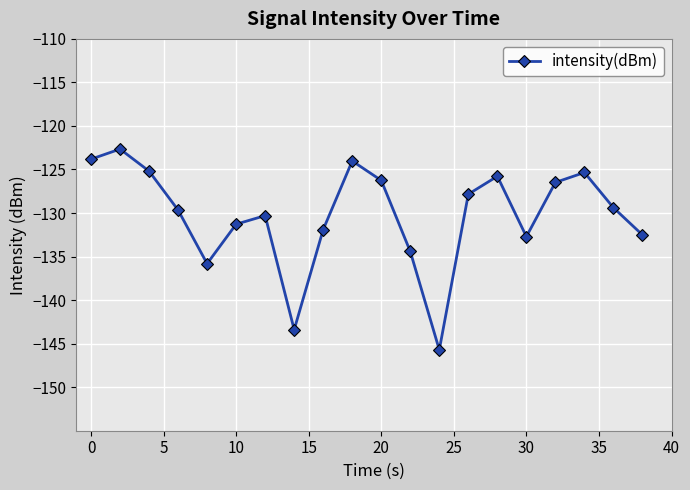

What is the value of the 10th point from the left?

-124.0